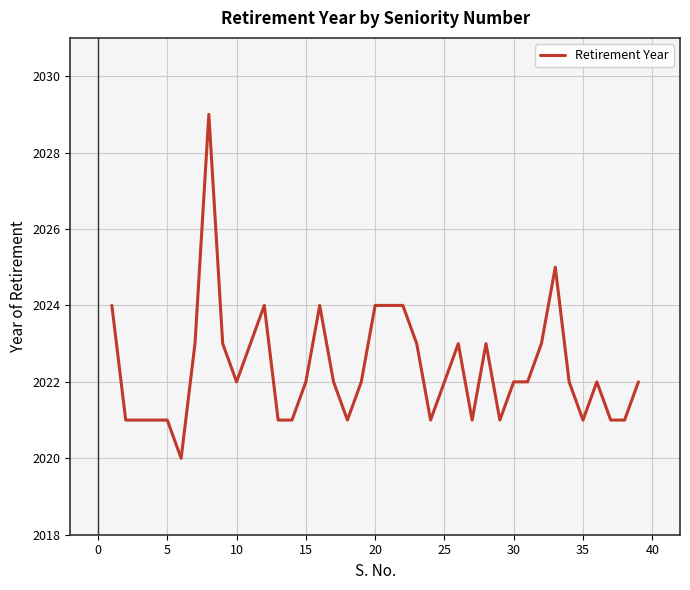

What is the smallest value displayed?

2020